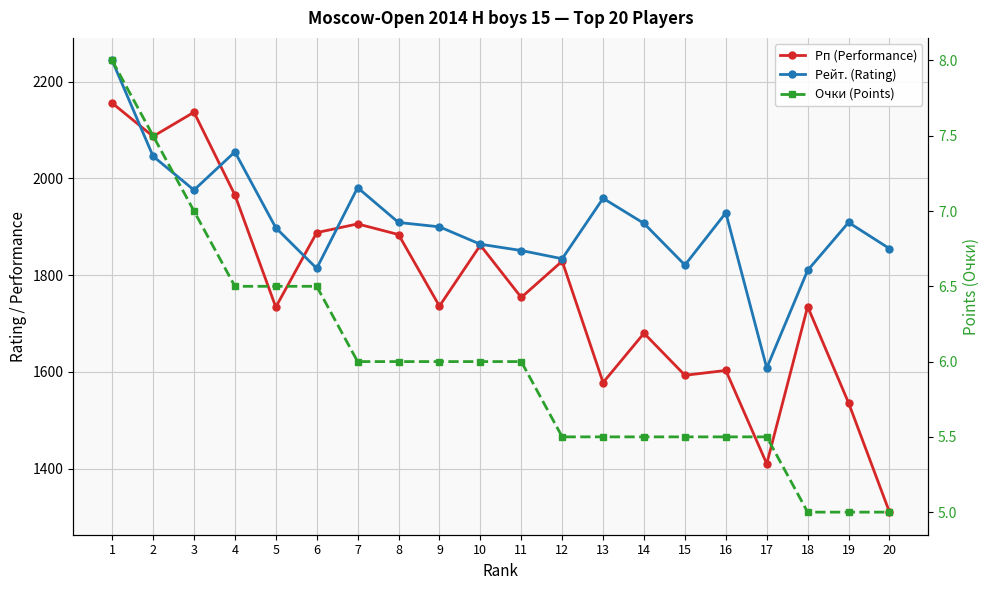

What is the smallest value displayed?

5.0